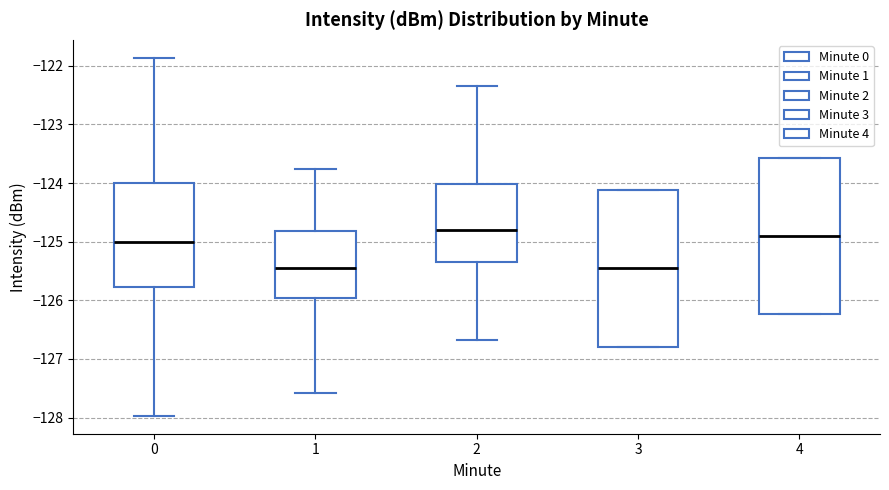

Reading left to right, read every box against the y-axis: the position of its median line, the range the box covers, and the ends of its whiskers. The values are not printed on the chart, so give them approximately, as read against the axis.

0: median -125.0, box -125.8 to -124.0, whiskers -128.0 to -121.9
1: median -125.4, box -126.0 to -124.8, whiskers -127.6 to -123.8
2: median -124.8, box -125.3 to -124.0, whiskers -126.7 to -122.3
3: median -125.5, box -126.8 to -124.1, whiskers -126.8 to -124.1
4: median -124.9, box -126.2 to -123.6, whiskers -126.2 to -123.6